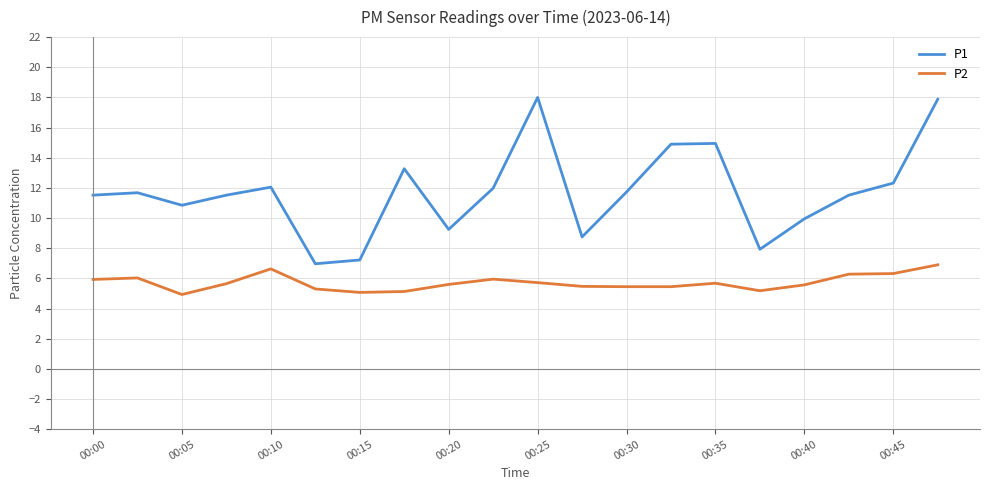

True or false: P2 and P1 cross at least once.

False